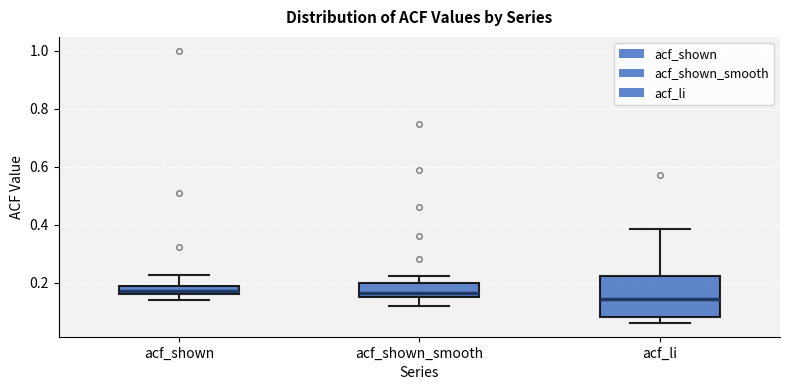

Which box is the tallest, from its lower edge to its upper edge?

acf_li